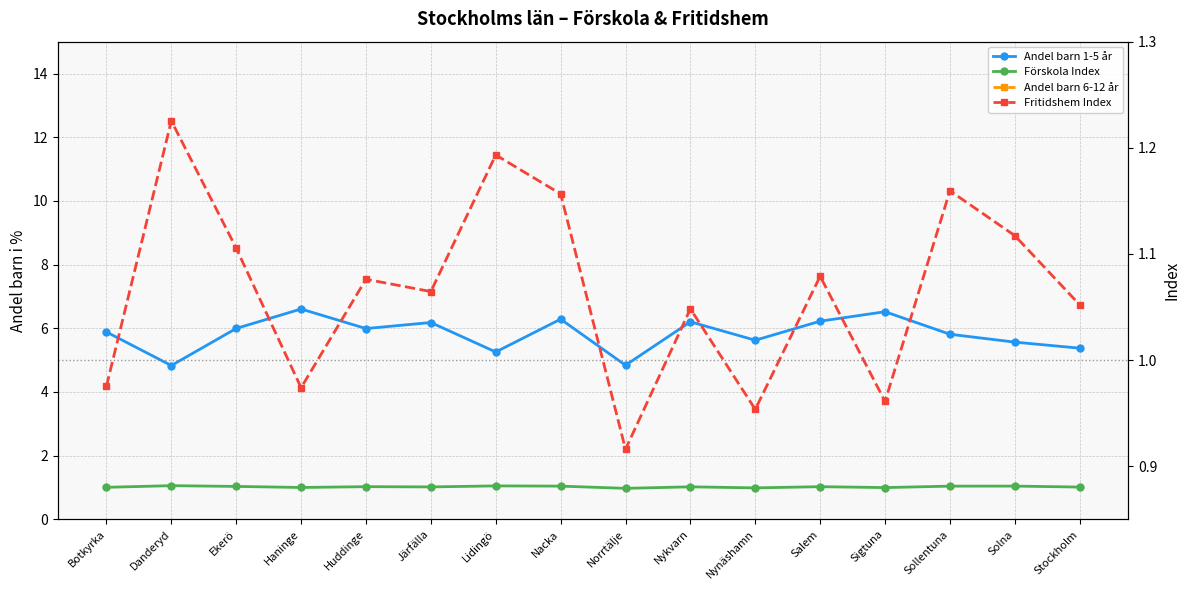

What are all the series names shown in the legend?

Andel barn 1-5 år, Förskola Index, Andel barn 6-12 år, Fritidshem Index